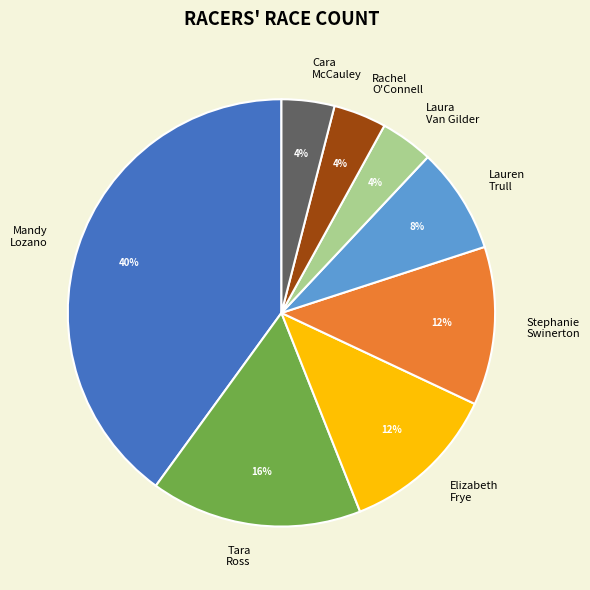

Is there any slice that represents more than half of the pie?

No